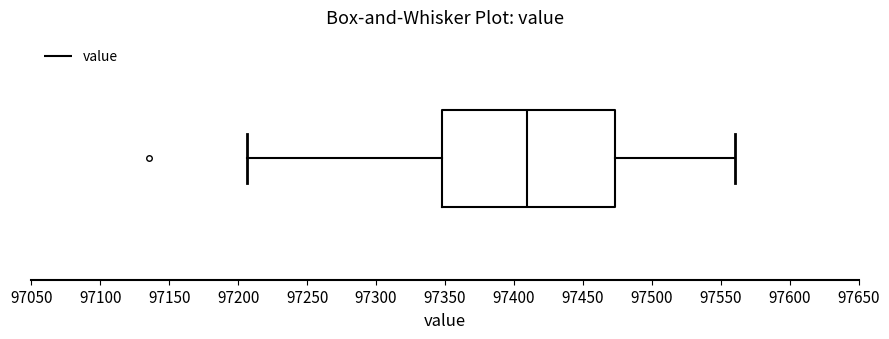

Read this box plot against the x-axis: the position of the median line, the range covered by the box, and the ends of both whiskers. The values are not printed on the chart, so give them approximately, as read against the axis.

median 97410, box 97350 to 97475, whiskers 97205 to 97560